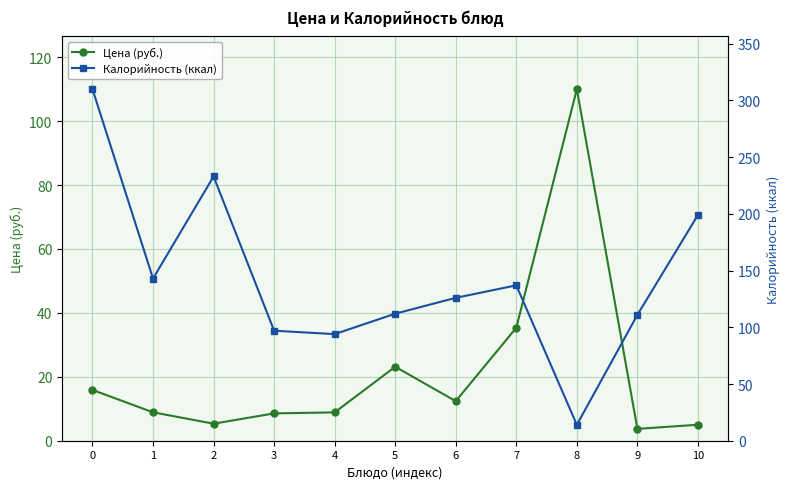

At how many categories does at least one series exceed 206?

2